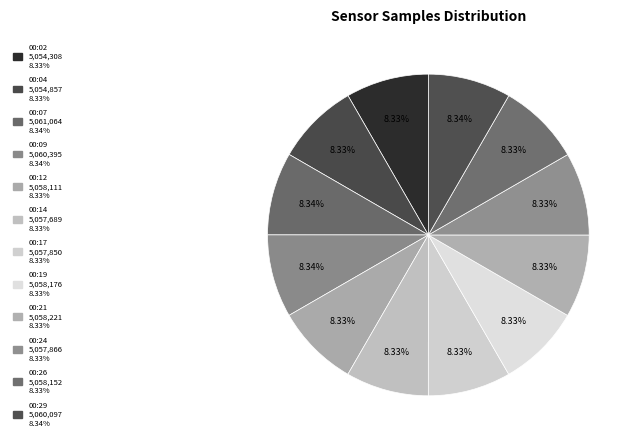

How many slices are in this pie chart?

12